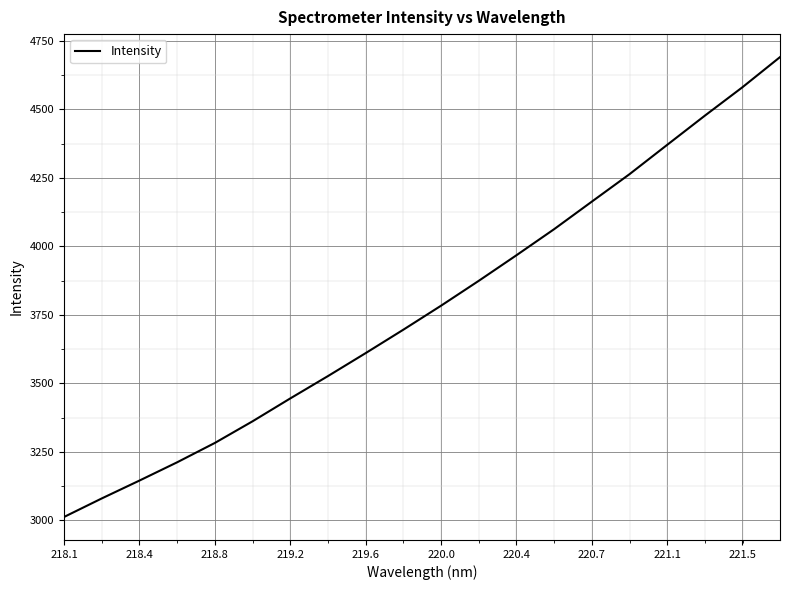

What is the greatest value displayed?

4690.4